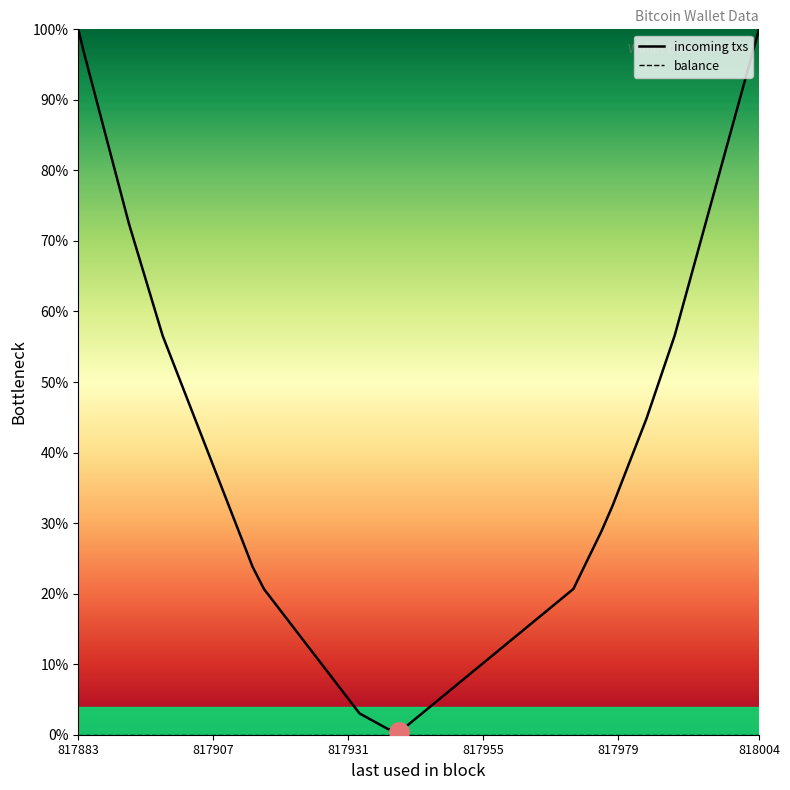

What is the label of the 20th point from the right?

817883